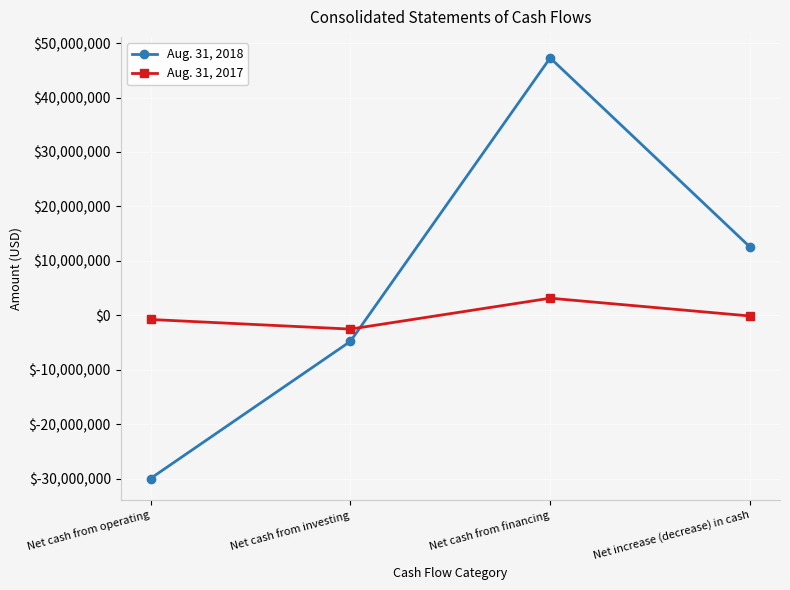

Does the chart have visible grid lines?

Yes